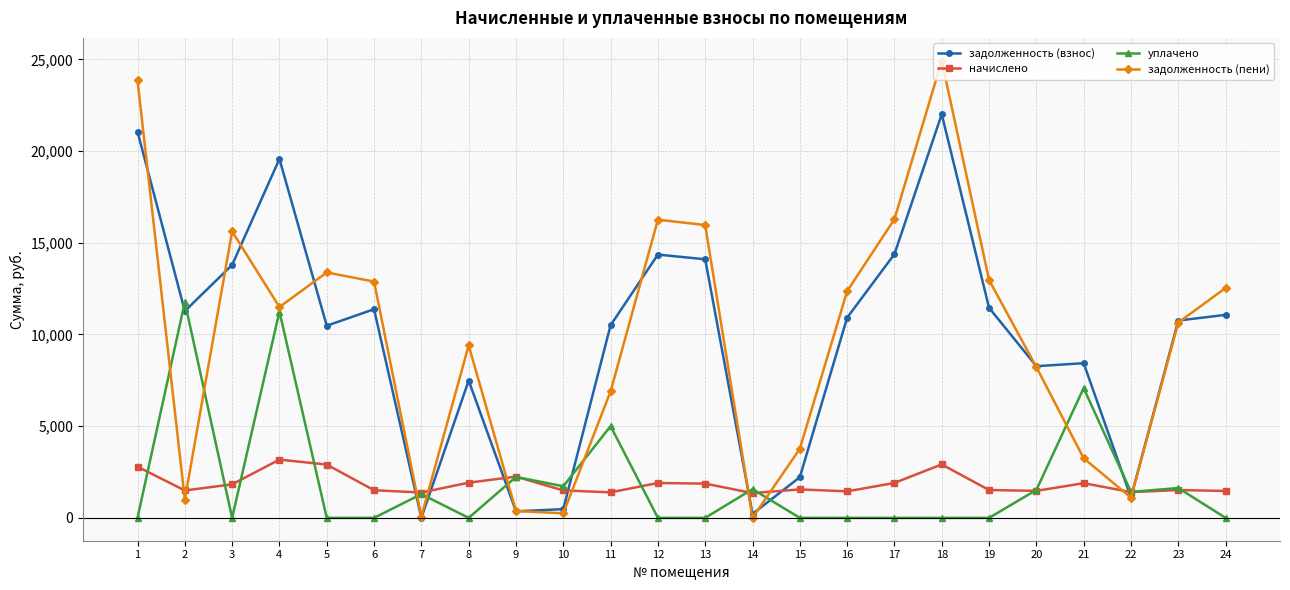

What is the value of the задолженность (взнос) point at the 19th from the left?

11453.3